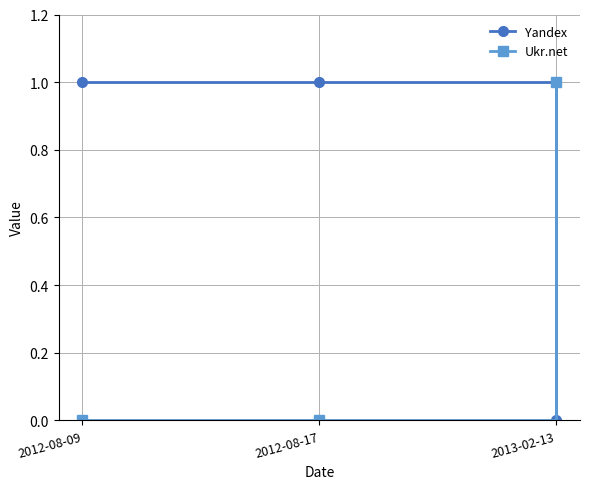

Reading left to right, list all the values displayed in this chart.

Yandex: 1	1	0
Ukr.net: 0	0	1